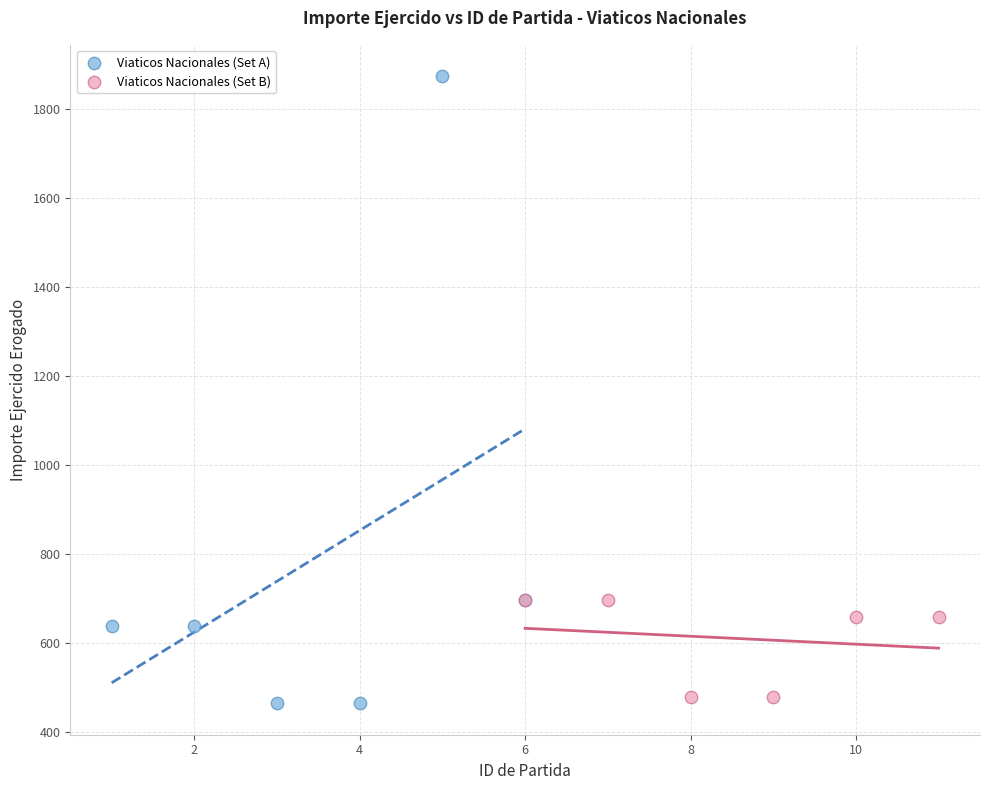

Which series has the largest Y range (max minus min)?

Viaticos Nacionales (Set A)